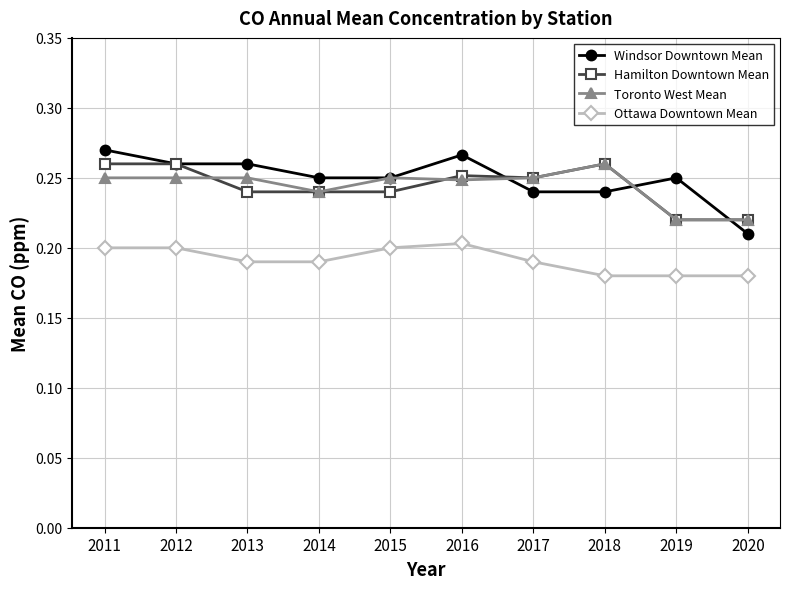

True or false: Ottawa Downtown Mean and Toronto West Mean cross at least once.

False